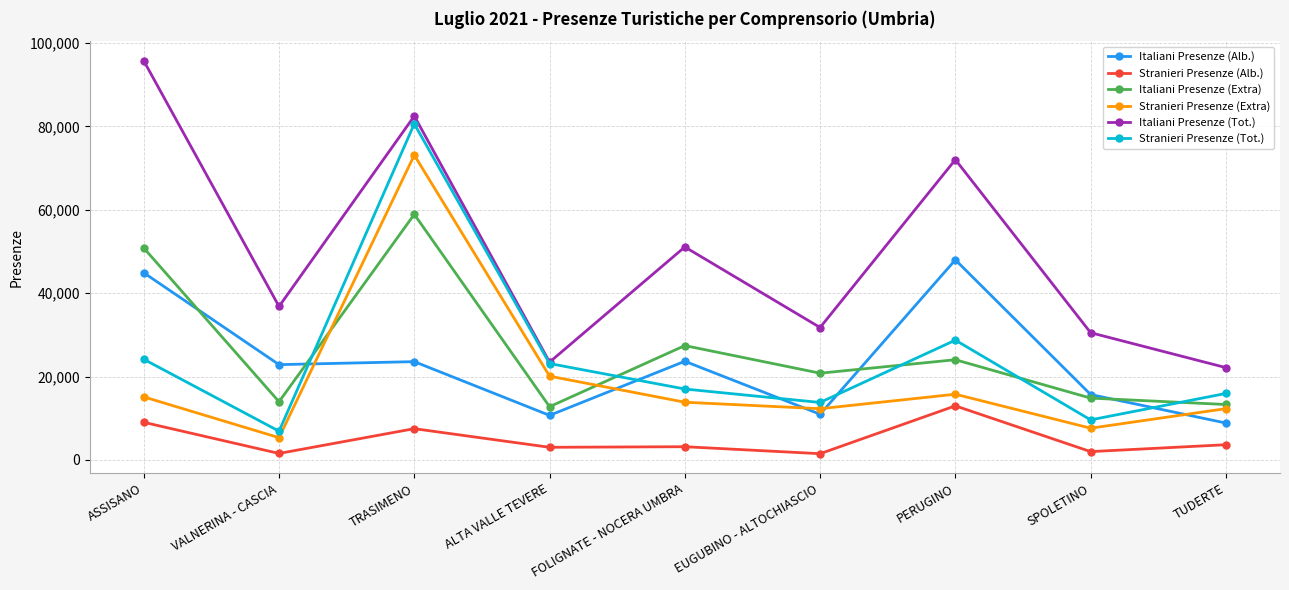

List the series in order of their peak value, highest first.

Italiani Presenze (Tot.), Stranieri Presenze (Tot.), Stranieri Presenze (Extra), Italiani Presenze (Extra), Italiani Presenze (Alb.), Stranieri Presenze (Alb.)